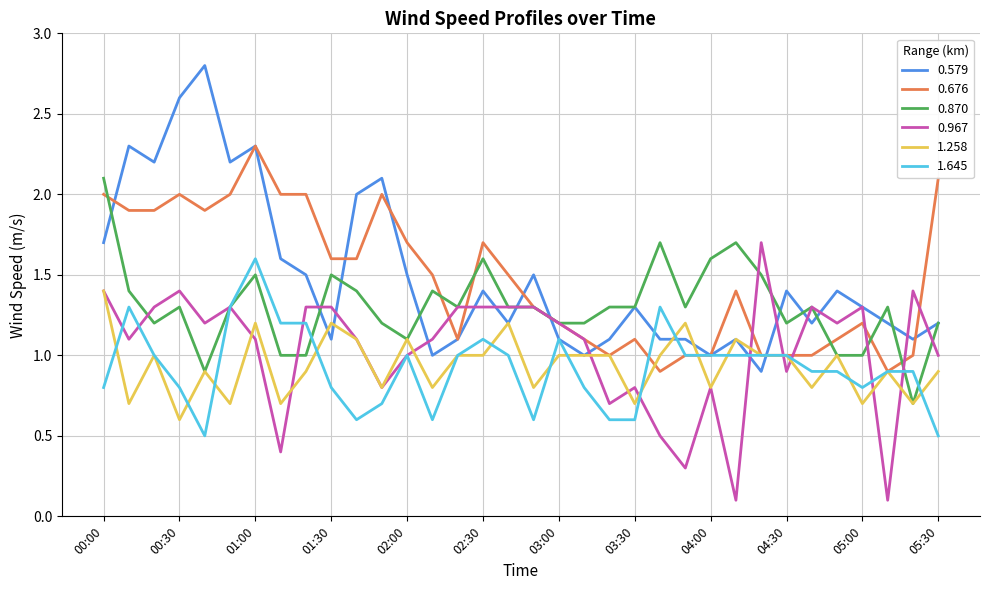

List the series in order of their peak value, lowest first.

1.258, 1.645, 0.967, 0.870, 0.676, 0.579